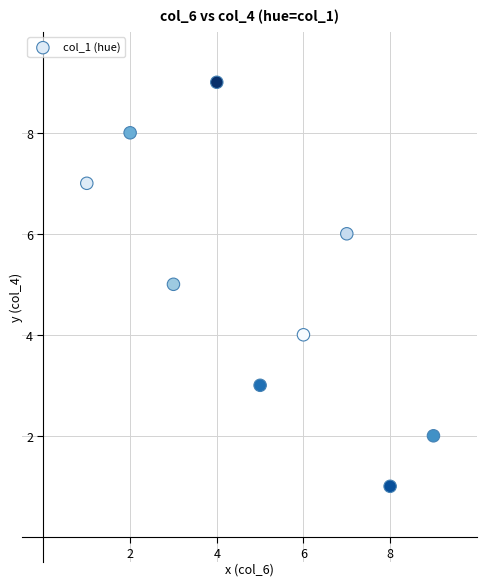

What is the range of X values (max minus min)?

8